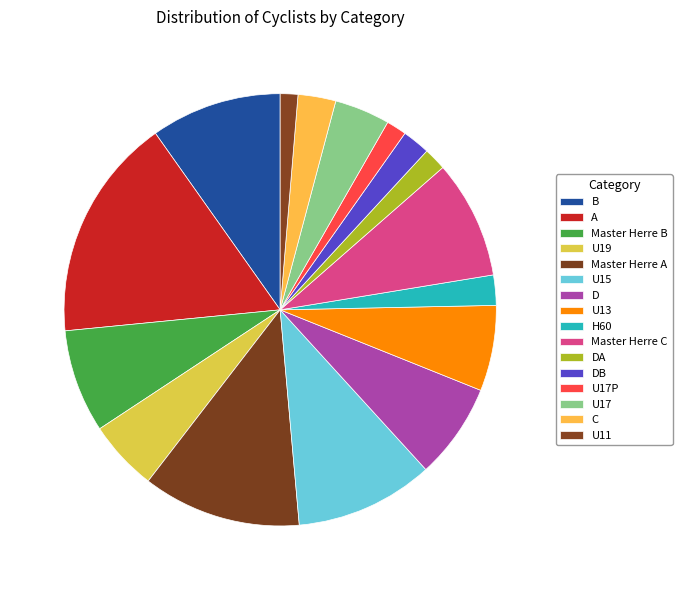

Which slice is the largest?

A